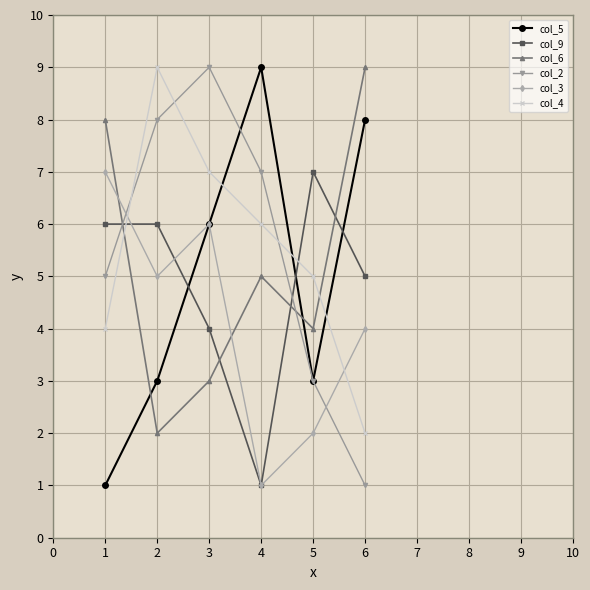

What is the value of the col_3 point at the 4th from the left?

1